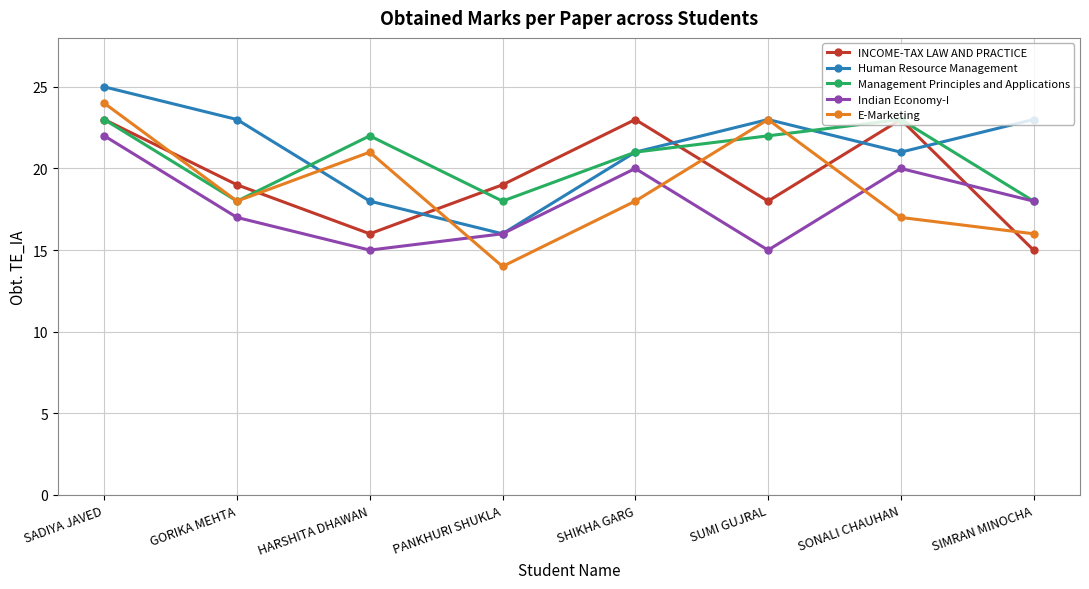

What is the spread (max minus min) of values at SIMRAN MINOCHA?

8